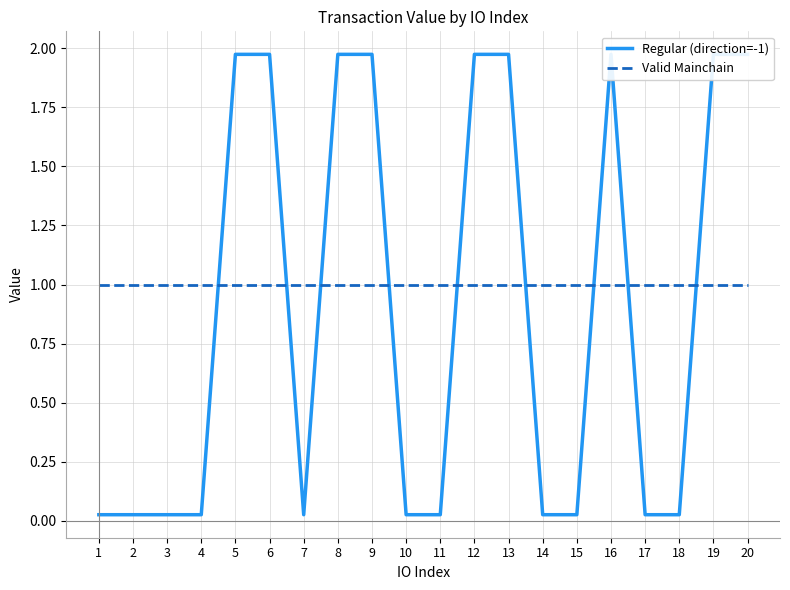

Rank the series by their maximum value, from lowest to highest.

Valid Mainchain, Regular (direction=-1)